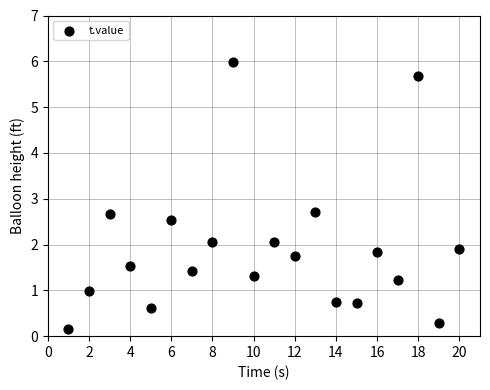

What is the range of Y values (max minus min)?

5.8